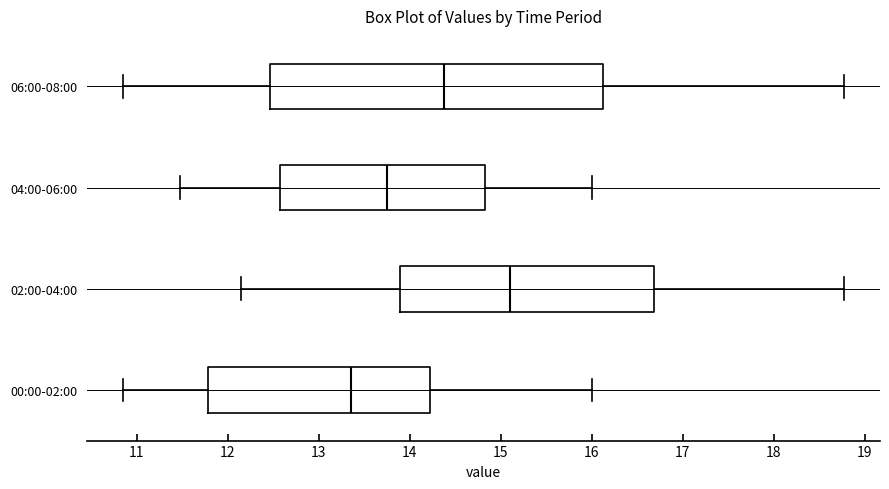

Comparing the boxes themselves (not the whiskers), which one is the widest?

06:00-08:00